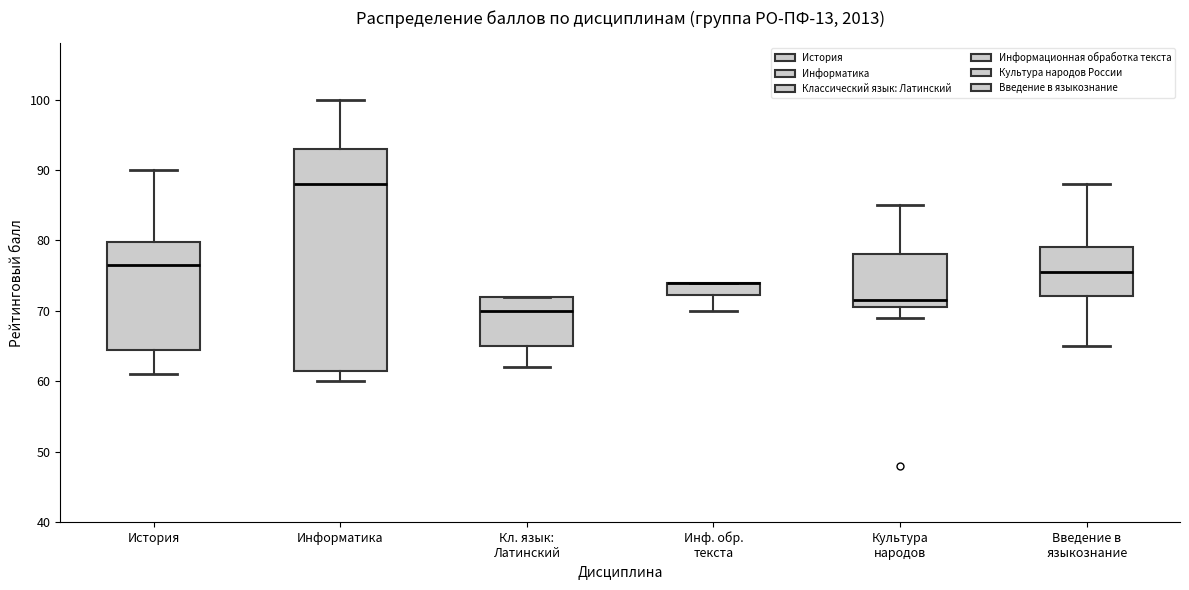

Reading left to right, transcribe this box plot: for each box, give where its median line is, the range the box spans, and where its two whiskers end, as read against the y-axis. The values are not printed on the chart, so give them approximately, as read against the axis.

История: median 77, box 65 to 80, whiskers 61 to 90
Информатика: median 88, box 62 to 93, whiskers 60 to 100
Кл. язык: Латинский: median 70, box 65 to 72, whiskers 62 to 72
Инф. обр. текста: median 74 (drawn on the box's upper edge), box 72 to 74, whiskers 70 to 74
Культура народов: median 72, box 71 to 78, whiskers 69 to 85
Введение в языкознание: median 76, box 72 to 79, whiskers 65 to 88